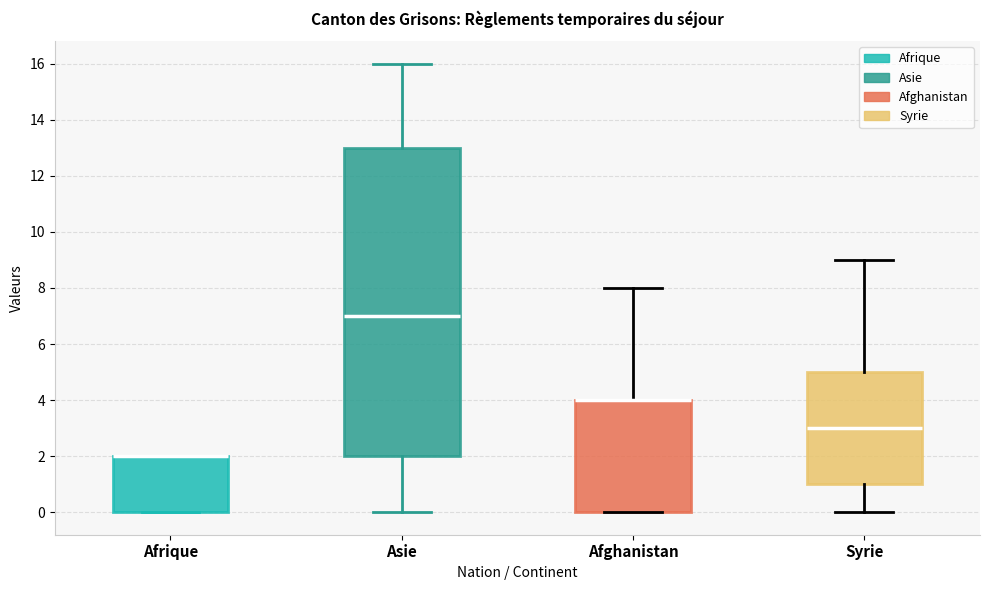

Comparing the boxes themselves (not the whiskers), which one is the tallest?

Asie